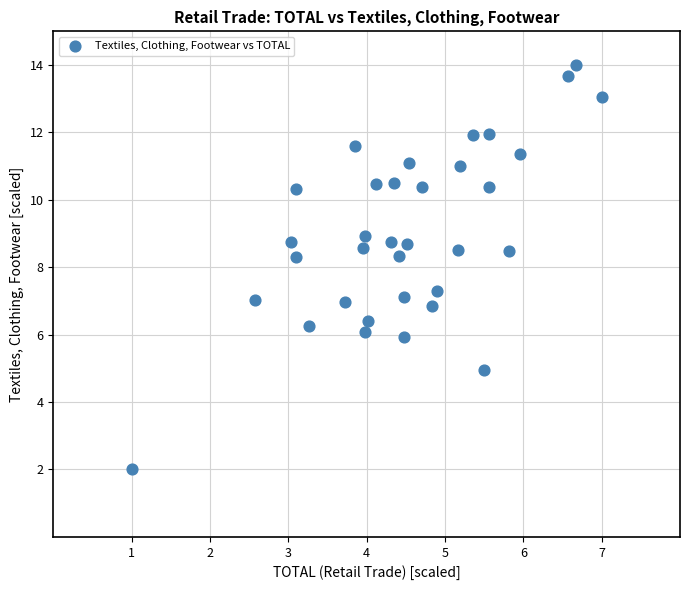

What is the range of Y values (max minus min)?

12.0